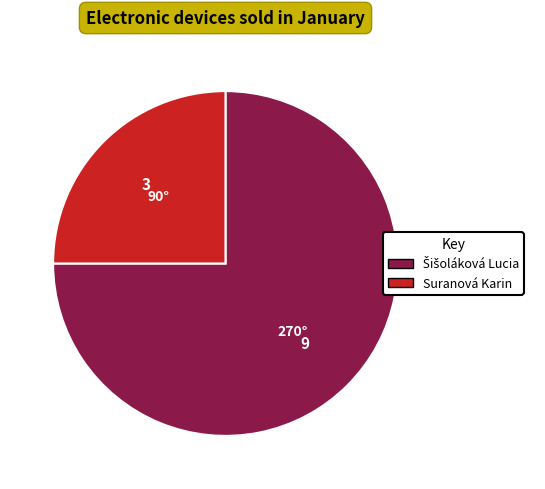

Which category has the smallest portion of the pie?

Suranová Karin